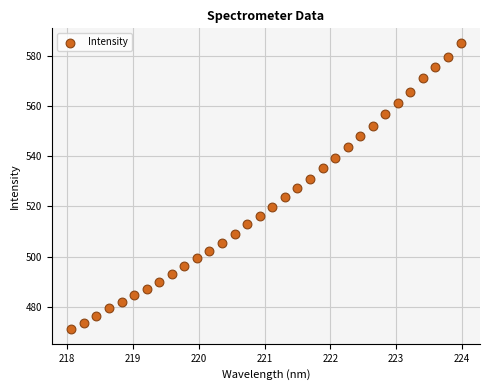

What is the range of X values (max minus min)?

5.9